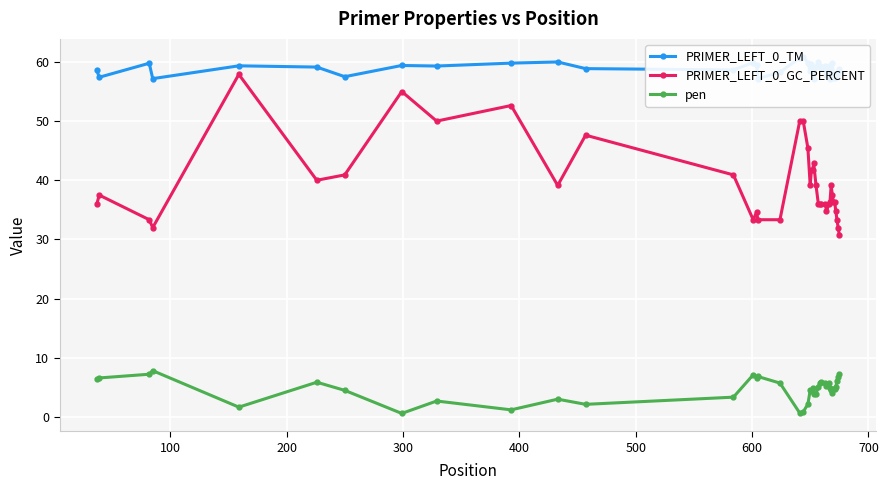

How many data points does each series have?

40